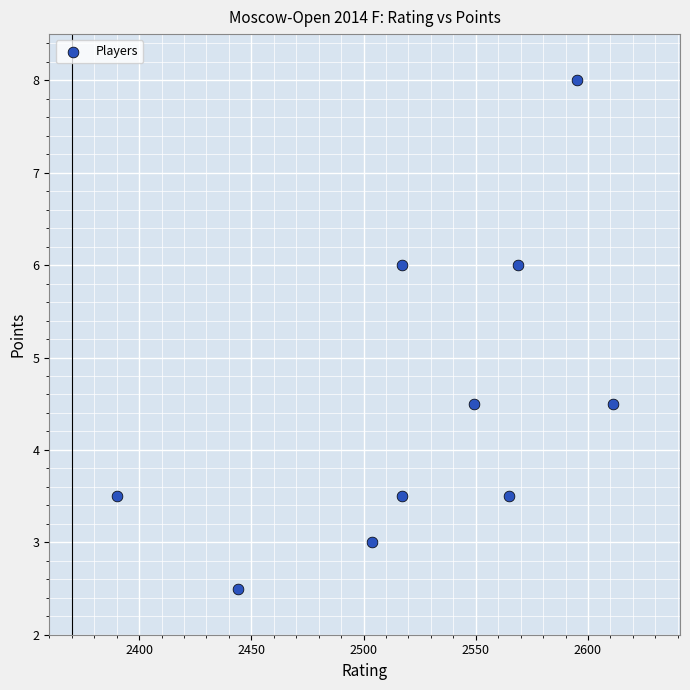

What is the average X value?

2526.1